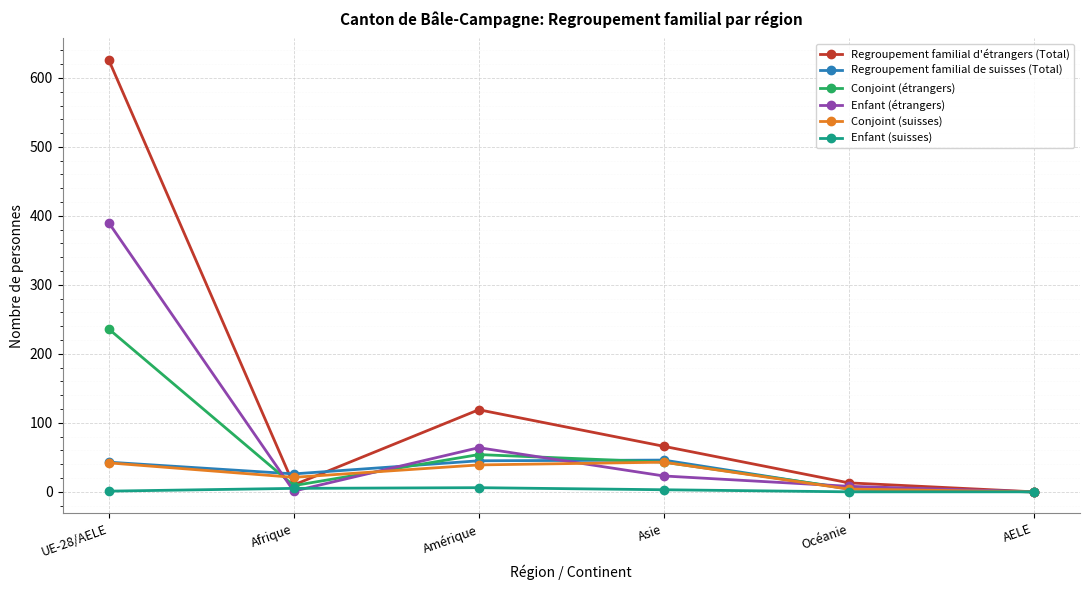

Which series has the largest total across all categories?

Regroupement familial d'étrangers (Total)